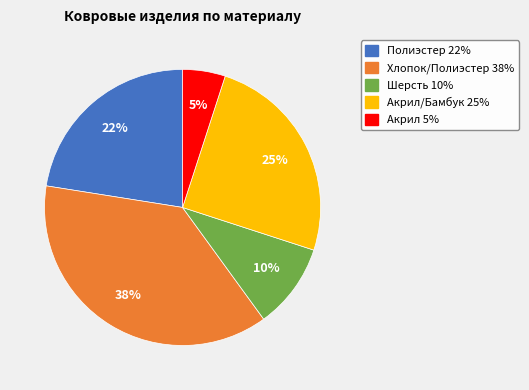

To the nearest percent, what is the difference between the largest and smallest slice percentages?

33%